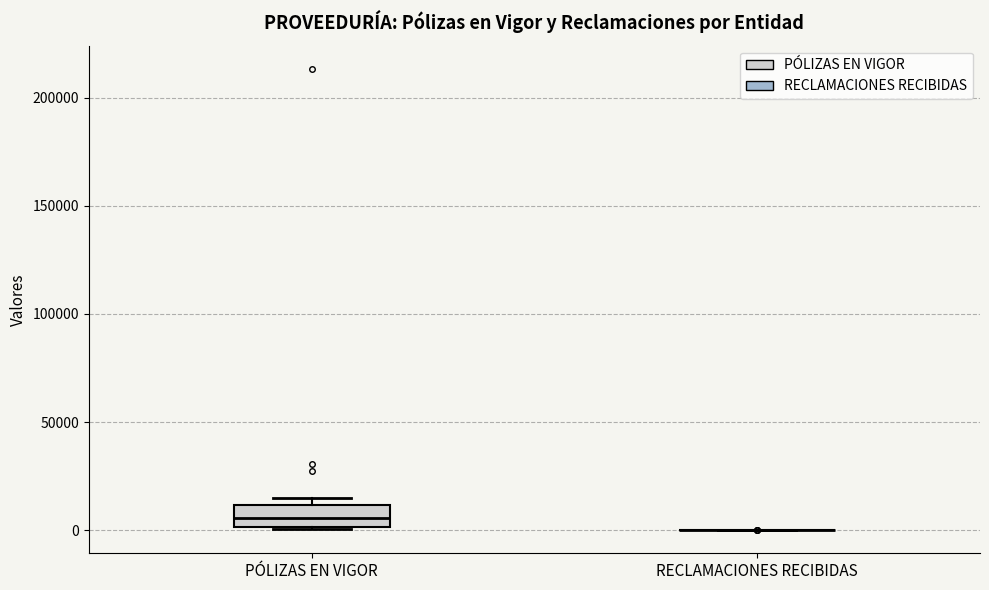

Reading left to right, transcribe this box plot: for each box, give where its median line is, the range the box spans, and where its two whiskers end, as read against the y-axis. The values are not printed on the chart, so give them approximately, as read against the axis.

PÓLIZAS EN VIGOR: median 5000, box 0 to 10000, whiskers 0 to 15000
RECLAMACIONES RECIBIDAS: box collapsed to a line at 0, whiskers 0 to 0